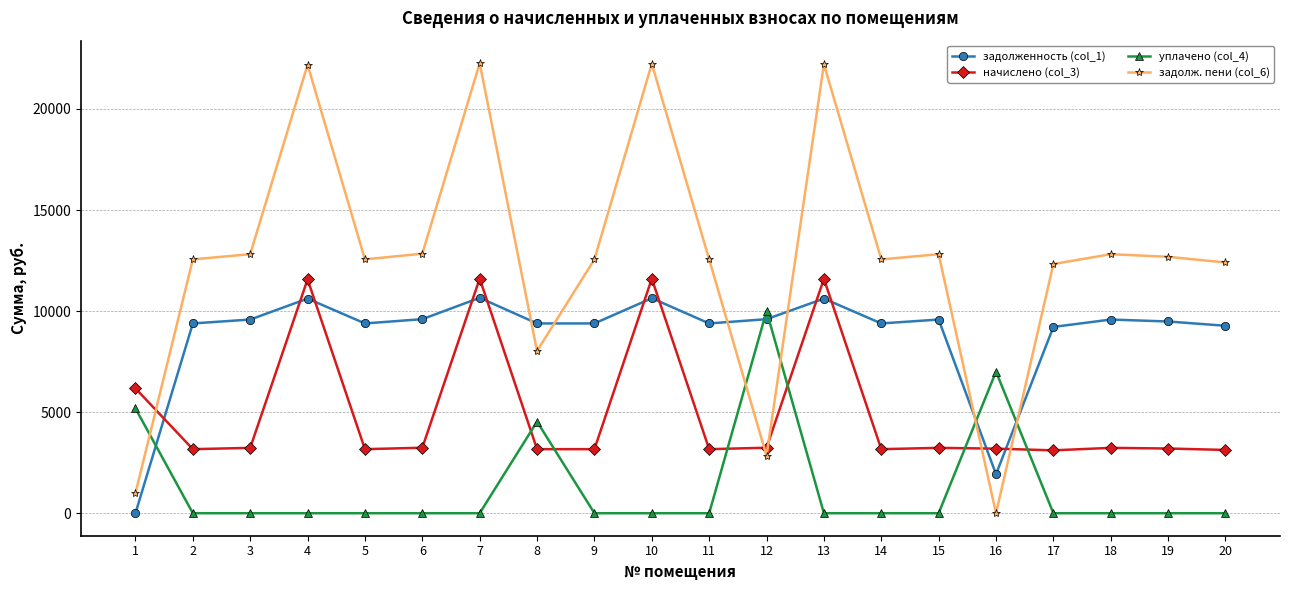

True or false: начислено (col_3) has more than 0 points higher than both neighbors.

True